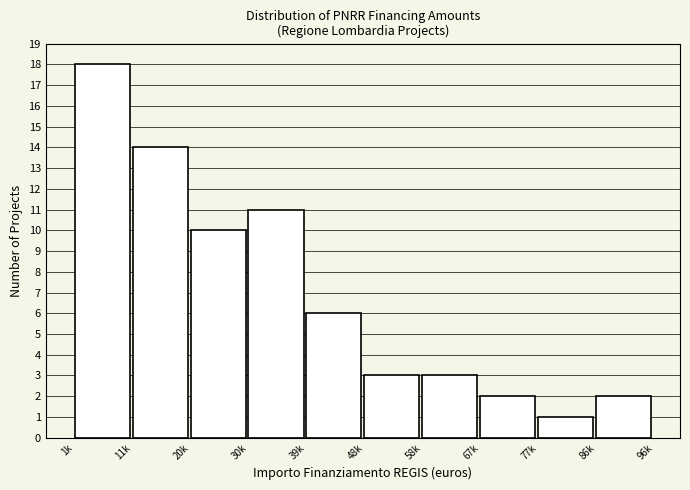

Reading right to left, what are all the values shown in this chart?

86k=2	77k=1	67k=2	58k=3	48k=3	39k=6	30k=11	20k=10	11k=14	1k=18